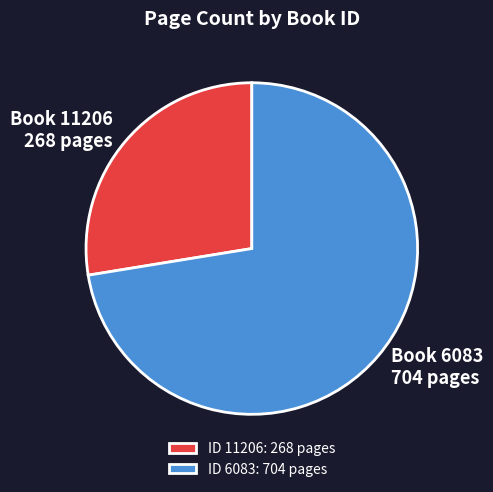

Combined, do Book 11206 268 pages and Book 6083 704 pages account for over 50%?

Yes